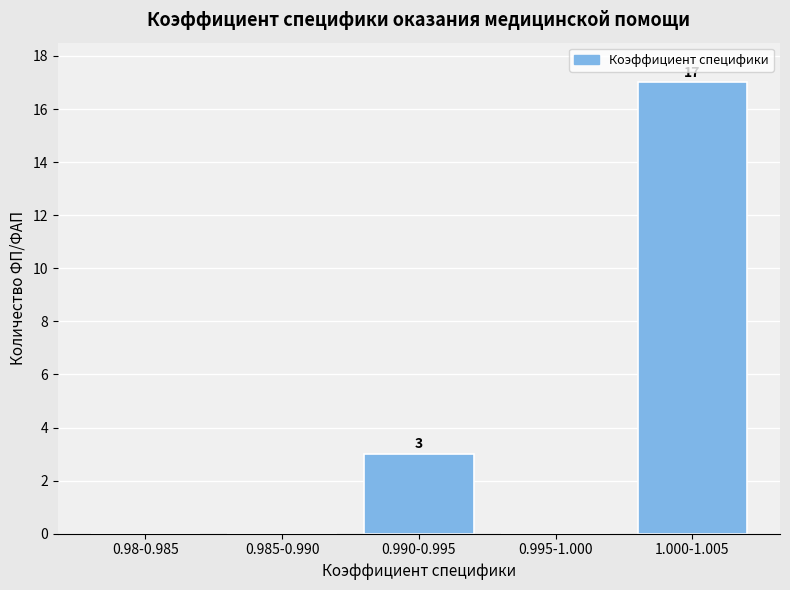

Reading left to right, extract all data points from this chart.

0.98-0.985=0	0.985-0.990=0	0.990-0.995=3	0.995-1.000=0	1.000-1.005=17